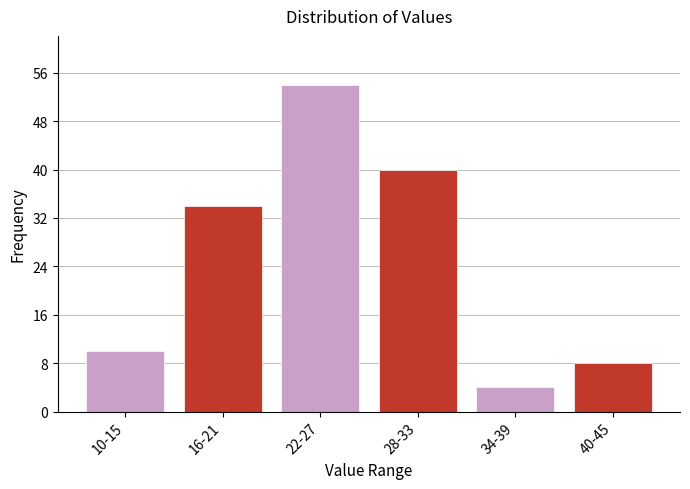

Reading left to right, list all the values displayed in this chart.

10-15=10	16-21=34	22-27=54	28-33=40	34-39=4	40-45=8